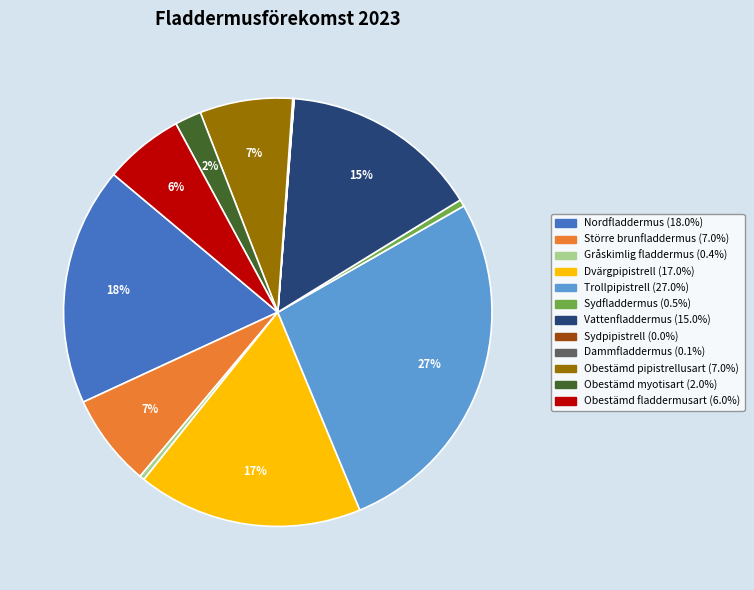

Is it true that Dvärgpipistrell is 17% of the pie?

True